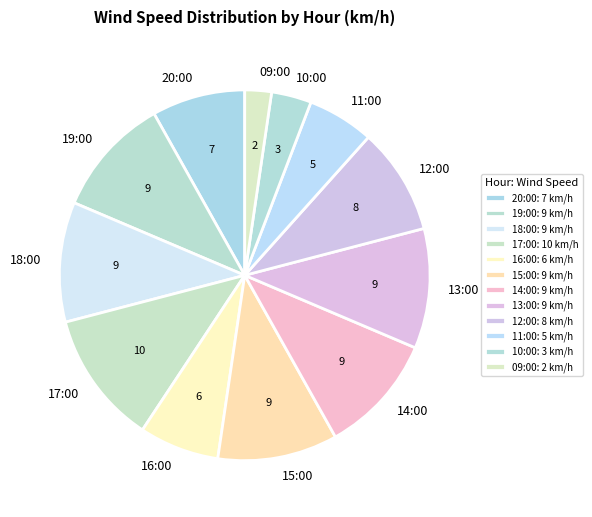

True or false: 10:00 accounts for 3% of the total.

True